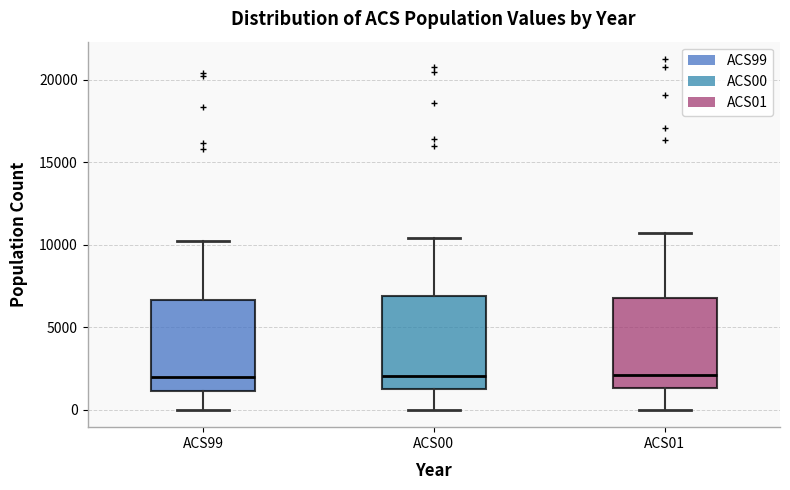

Where is the upper edge of the box for ACS99 on the y-axis? The values are not printed on the chart, so give them approximately, as read against the axis.

6500